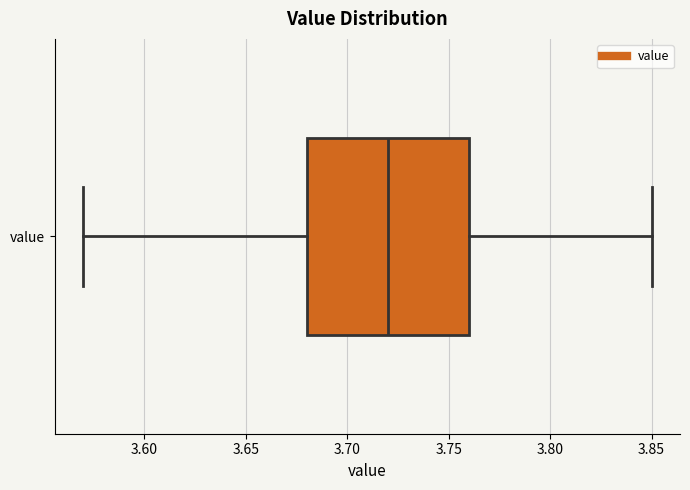

Where does the right whisker of the box for value end on the x-axis? The values are not printed on the chart, so give them approximately, as read against the axis.

3.85